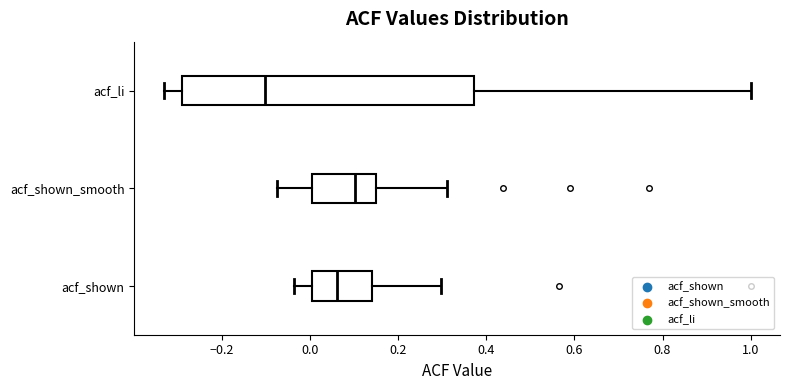

Reading bottom to top, transcribe this box plot: for each box, give where its median line is, the range the box spans, and where its two whiskers end, as read against the x-axis. The values are not printed on the chart, so give them approximately, as read against the axis.

acf_shown: median 0.06, box 0.00 to 0.14, whiskers -0.04 to 0.30
acf_shown_smooth: median 0.10, box 0.00 to 0.14, whiskers -0.08 to 0.32
acf_li: median -0.10, box -0.30 to 0.38, whiskers -0.34 to 1.00